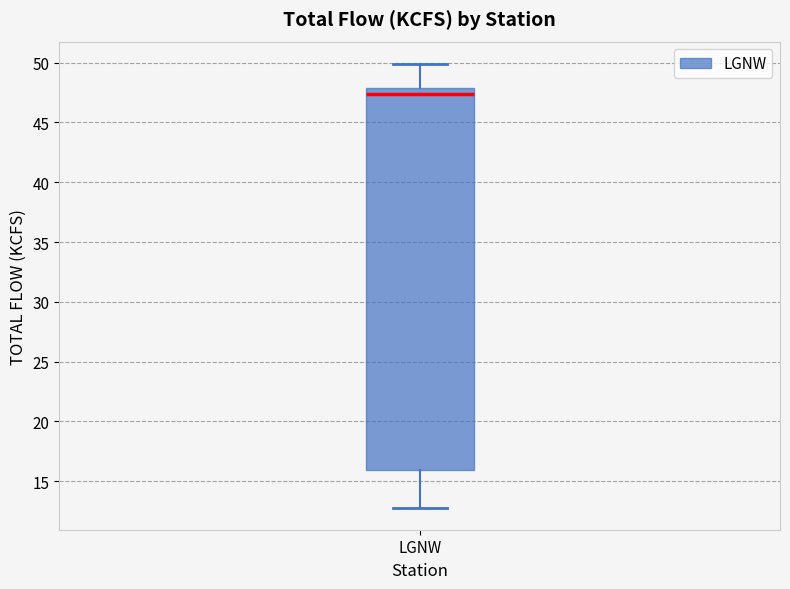

Transcribe this box plot: give where the median line is, the range the box spans, and where the two whiskers end, as read against the y-axis. The values are not printed on the chart, so give them approximately, as read against the axis.

median 47.5, box 16.0 to 48.0, whiskers 13.0 to 50.0